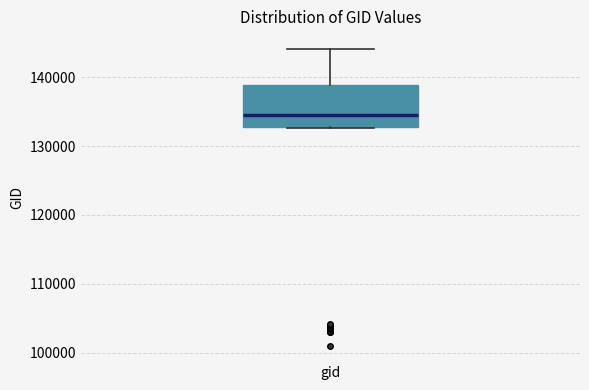

Transcribe this box plot: give where the median line is, the range the box spans, and where the two whiskers end, as read against the y-axis. The values are not printed on the chart, so give them approximately, as read against the axis.

median 135000, box 133000 to 139000, whiskers 133000 to 144000